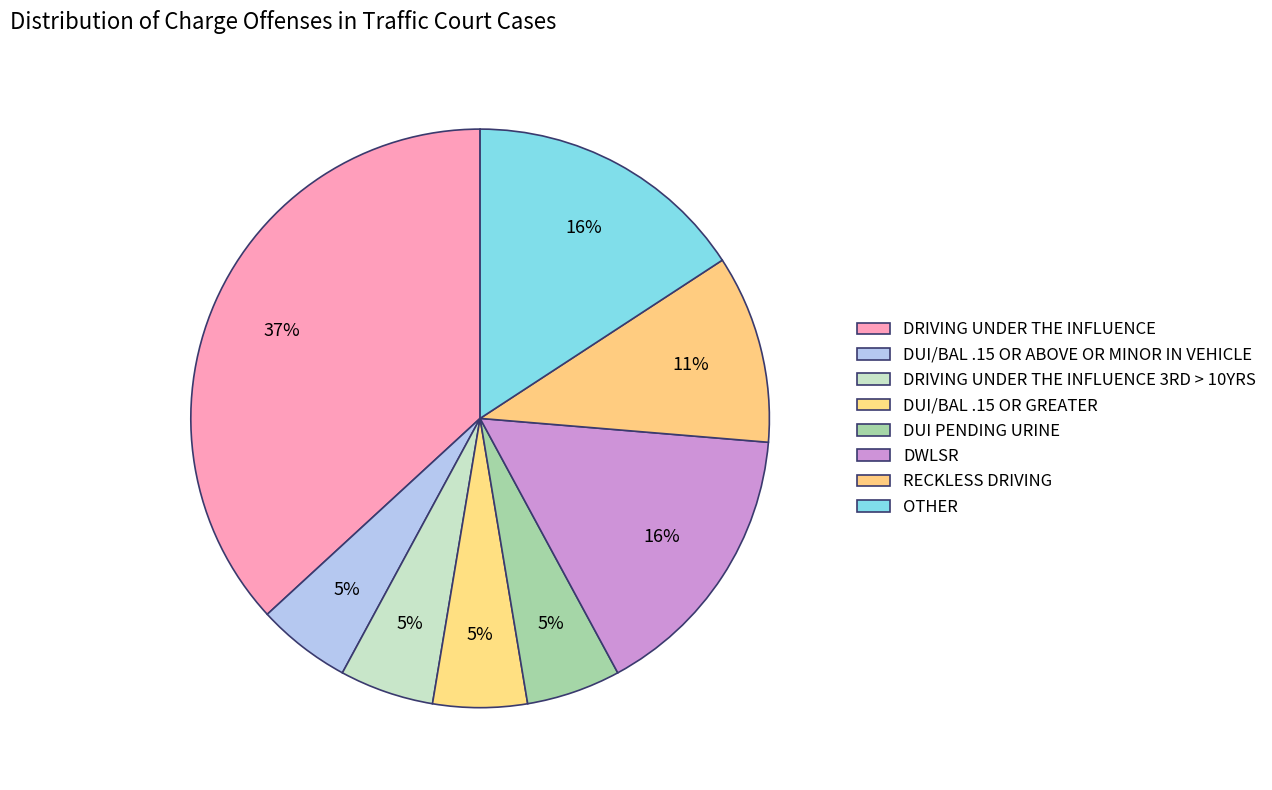

How many slices are in this pie chart?

8